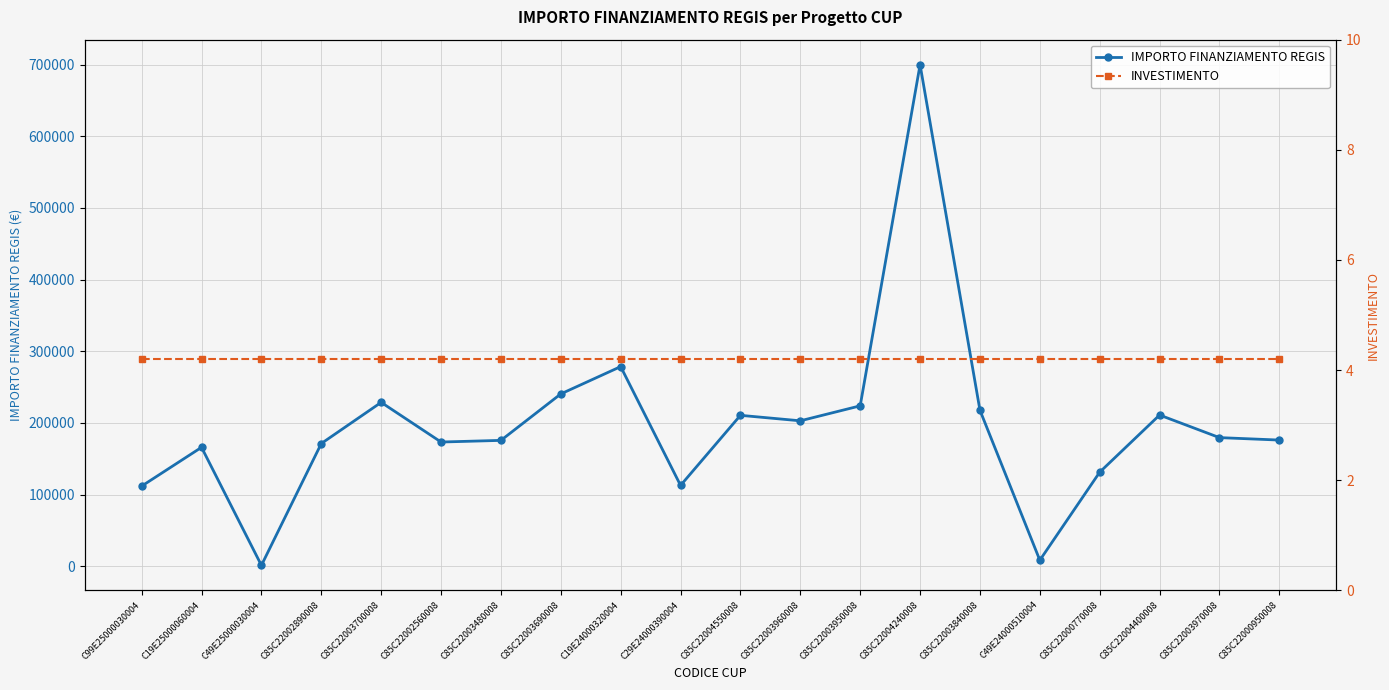

What are all the series names shown in the legend?

IMPORTO FINANZIAMENTO REGIS, INVESTIMENTO